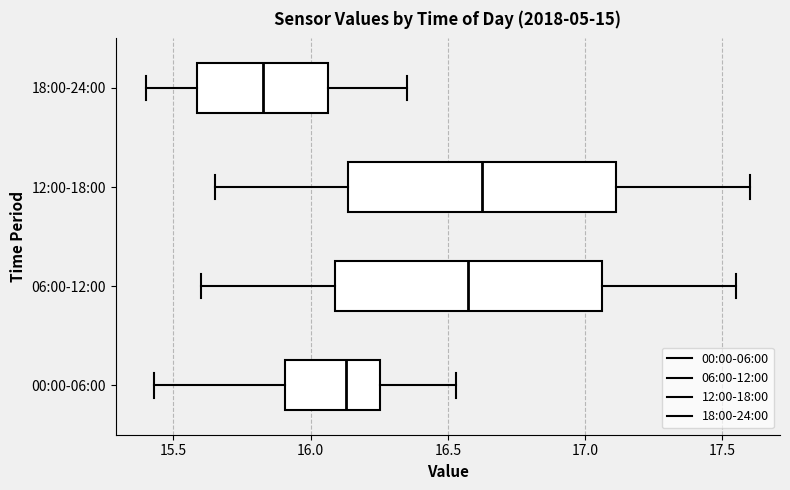

Where is the left edge of the box for 12:00-18:00 on the x-axis? The values are not printed on the chart, so give them approximately, as read against the axis.

16.15